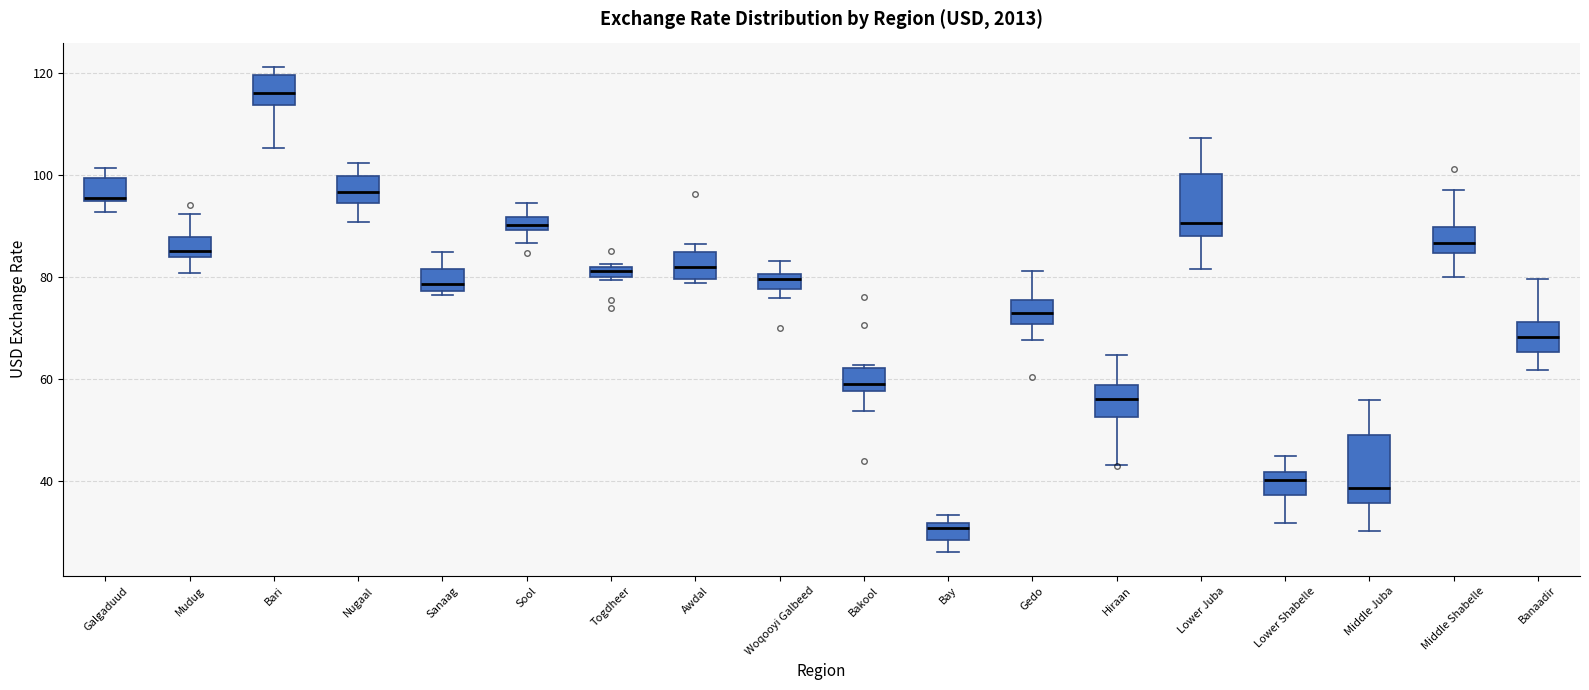

Which box has the lowest median line?

Bay